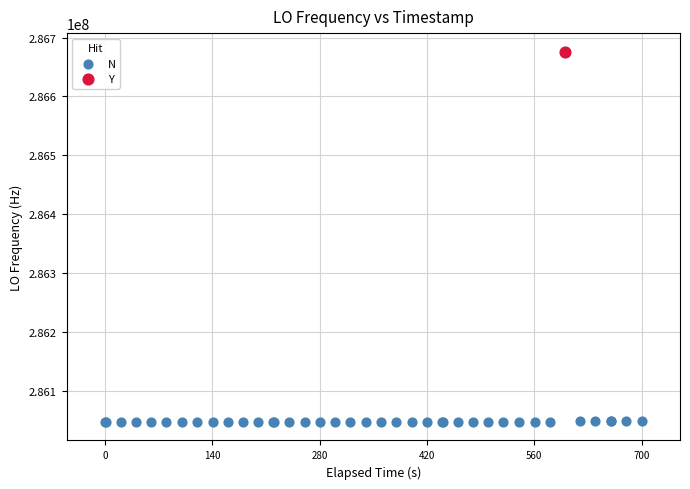

What are all the series names shown in the legend?

N, Y